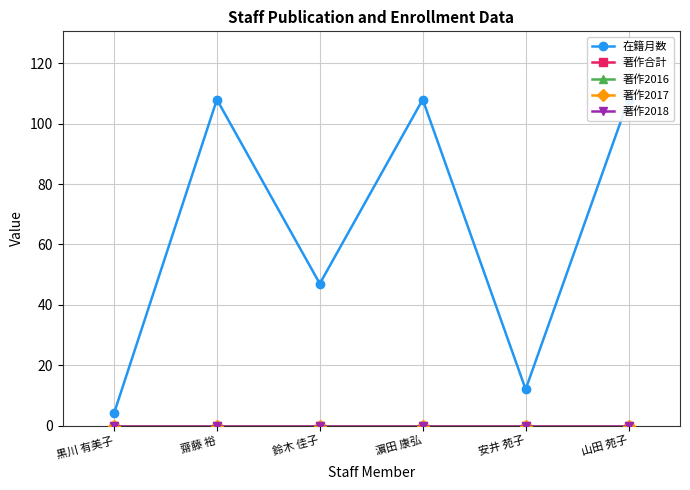

Reading right to left, list all the values displayed in this chart.

在籍月数: 108	12	108	47	108	4
著作合計: 0	0	0	0	0	0
著作2016: 0	0	0	0	0	0
著作2017: 0	0	0	0	0	0
著作2018: 0	0	0	0	0	0